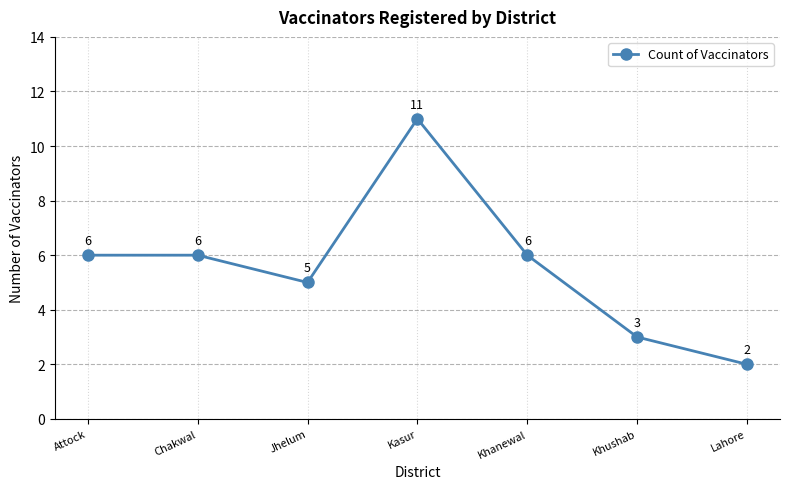

What is the sum of all values?

39